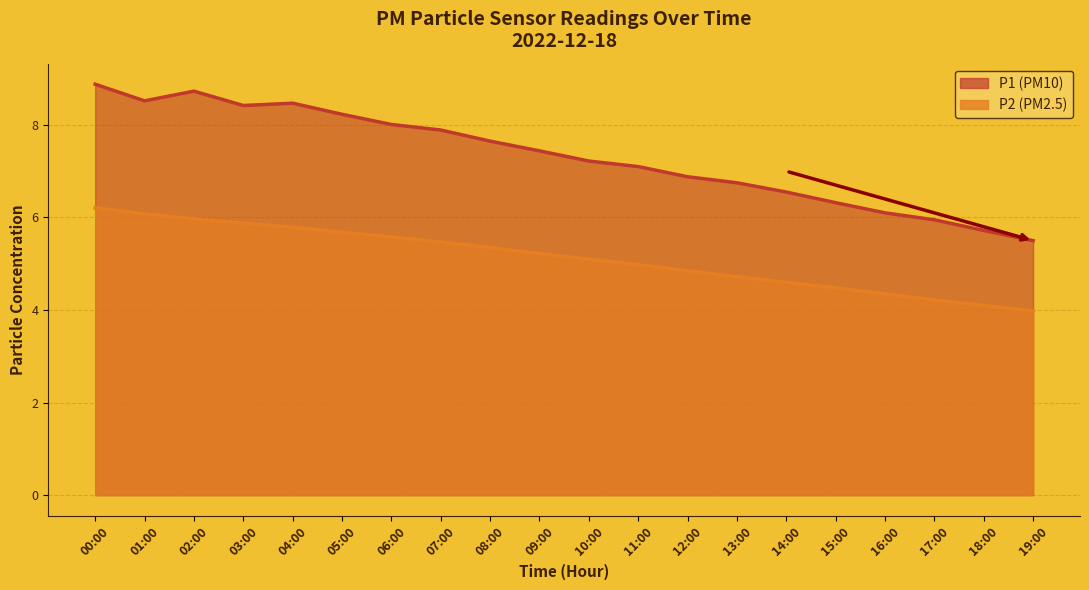

Is it true that P1 equals 6.5 at 14:00?

True